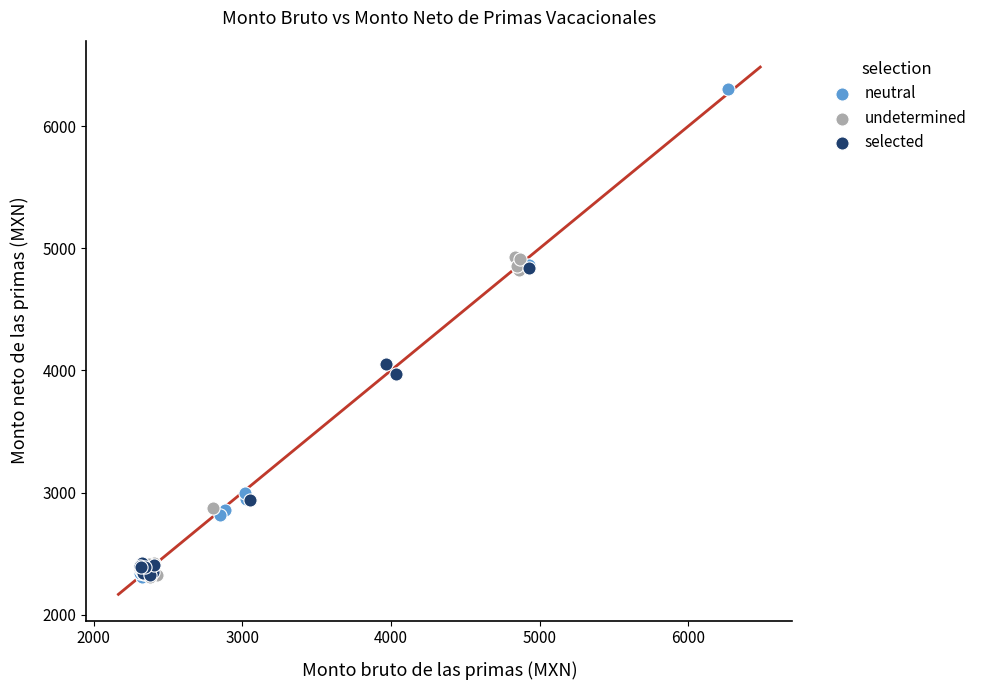

Which series contains the highest Y value?

neutral